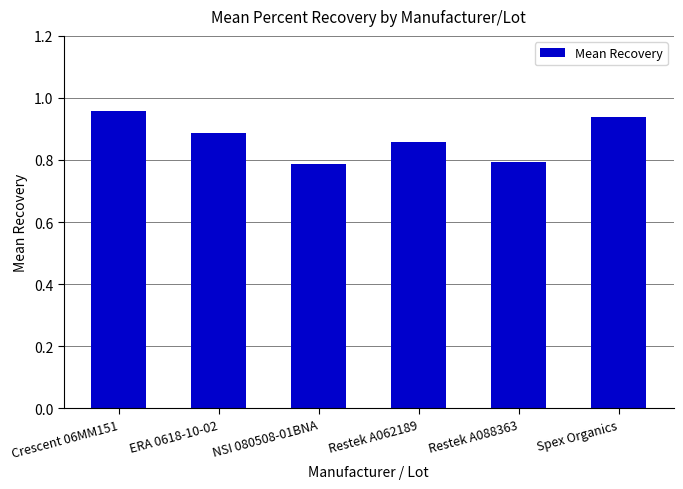

What is the sum of the values at Spex Organics and Restek A062189?

1.8